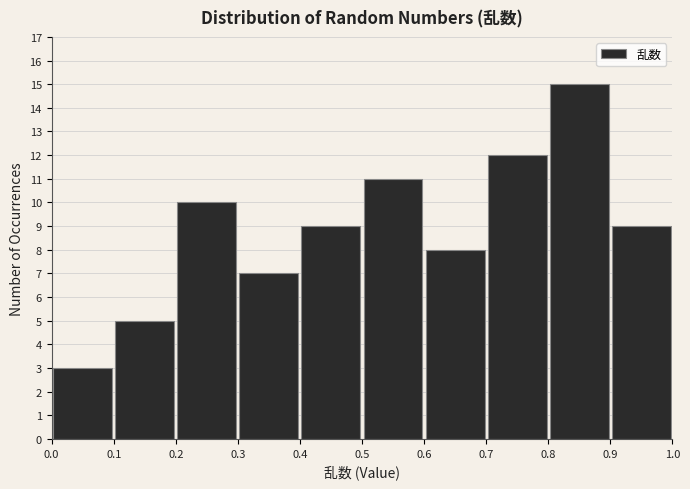

How tall is the bar that spans 0.8 to 0.9 on the x-axis? The values are not printed on the chart, so give them approximately, as read against the axis.

15